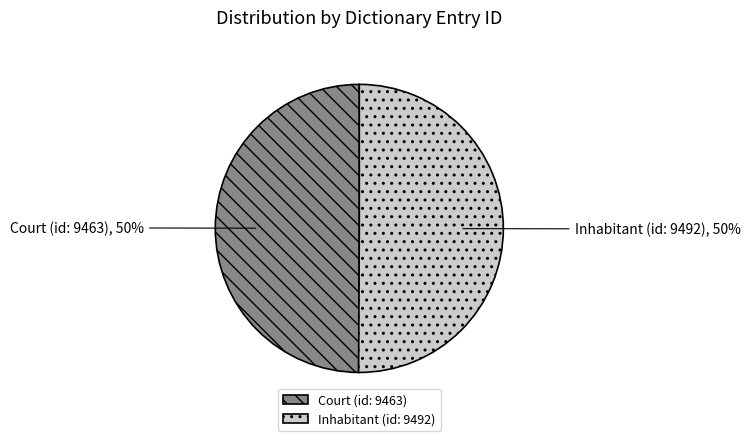

To the nearest percent, what is the combined percentage of Inhabitant (id: 9492) and Court (id: 9463)?

100%